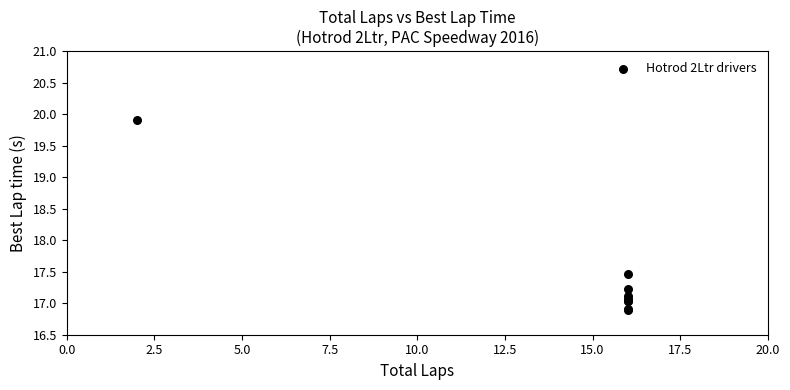

What Y value in the scatter plot is closest to 18?

17.5